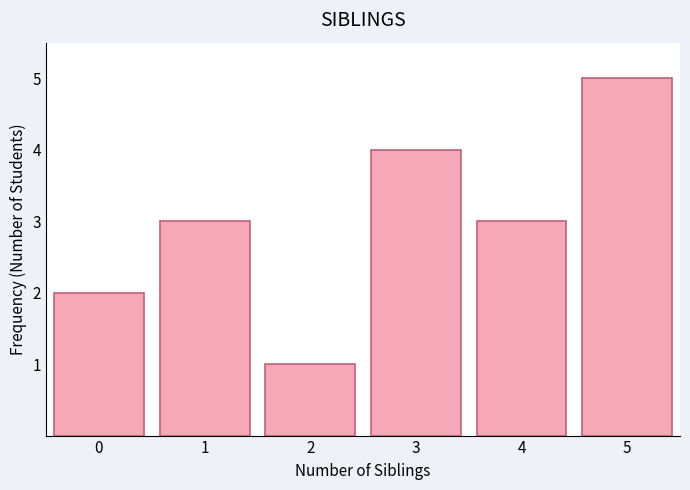

Reading left to right, extract all data points from this chart.

2	3	1	4	3	5